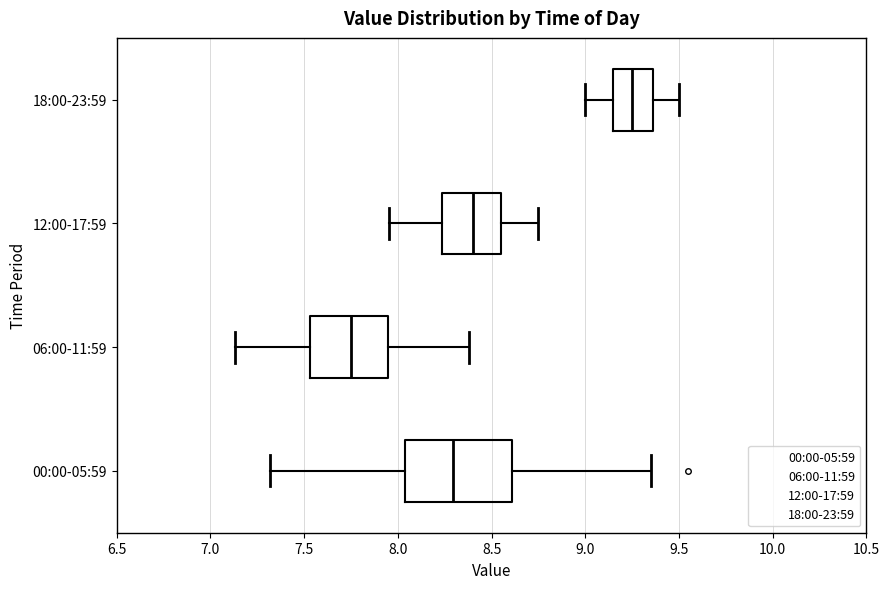

Which box has the furthest to the left median line?

06:00-11:59